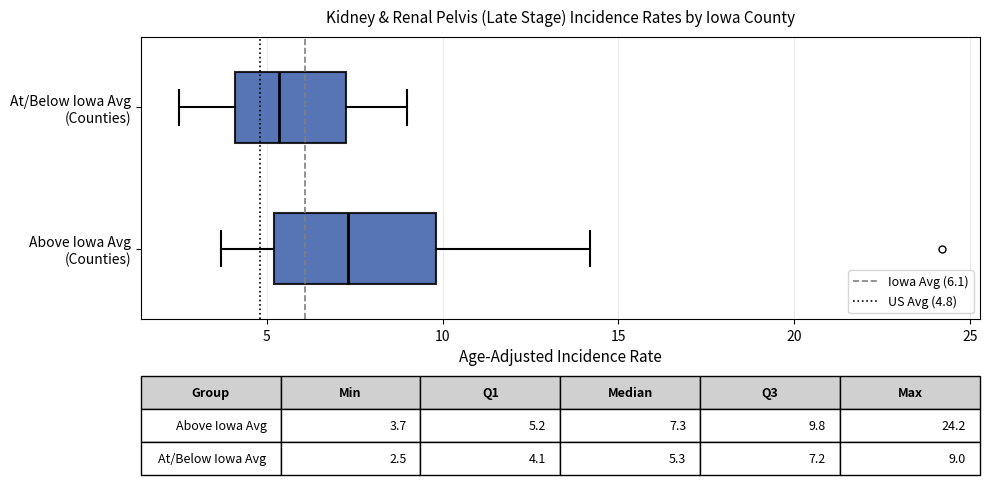

Which box is the widest, from its left edge to its right edge?

Above Iowa Avg (Counties)